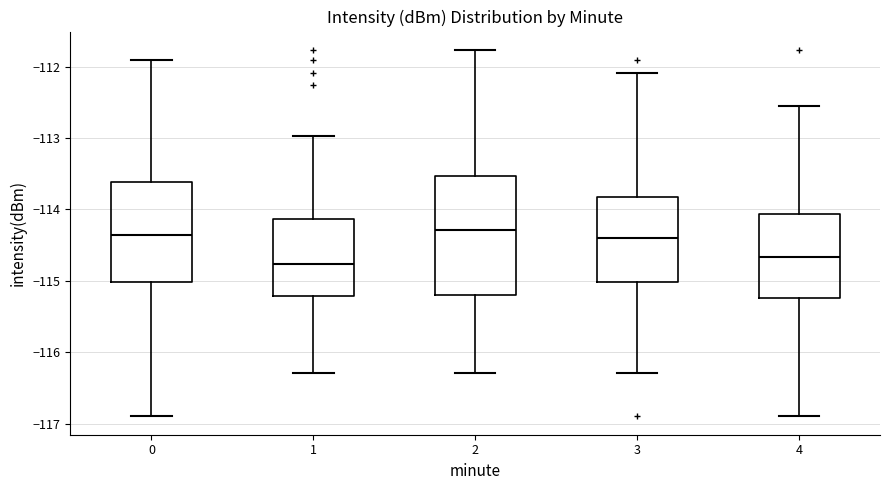

Reading left to right, read every box against the y-axis: the position of its median line, the range the box covers, and the ends of its whiskers. The values are not printed on the chart, so give them approximately, as read against the axis.

0: median -114.4, box -115.0 to -113.6, whiskers -116.9 to -111.9
1: median -114.8, box -115.2 to -114.1, whiskers -116.3 to -113.0
2: median -114.3, box -115.2 to -113.5, whiskers -116.3 to -111.8
3: median -114.4, box -115.0 to -113.8, whiskers -116.3 to -112.1
4: median -114.7, box -115.2 to -114.1, whiskers -116.9 to -112.6